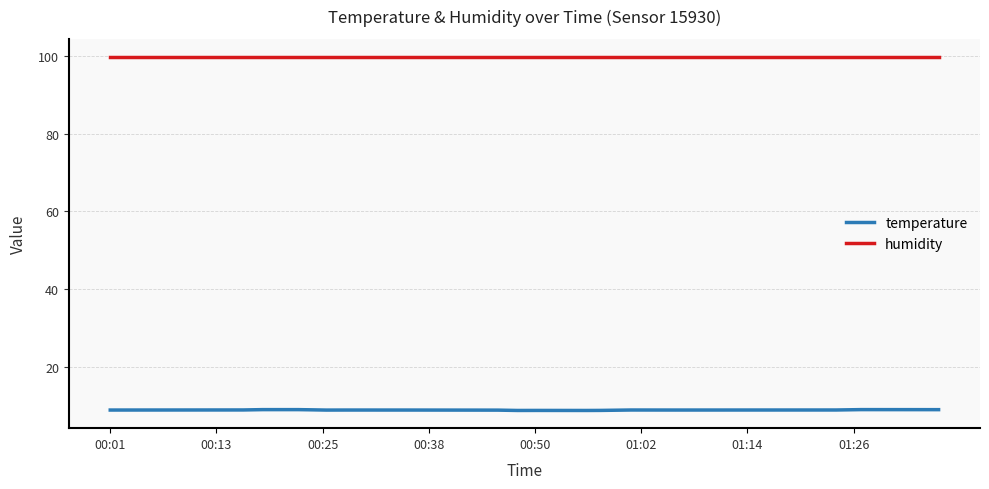

List the series in order of their peak value, lowest first.

temperature, humidity